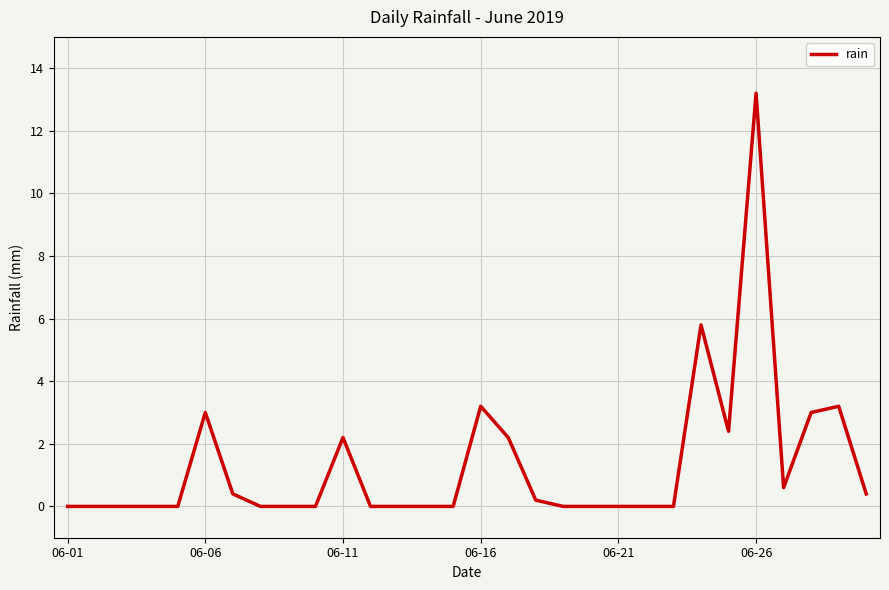

What is the difference between the maximum and minimum values?

13.2